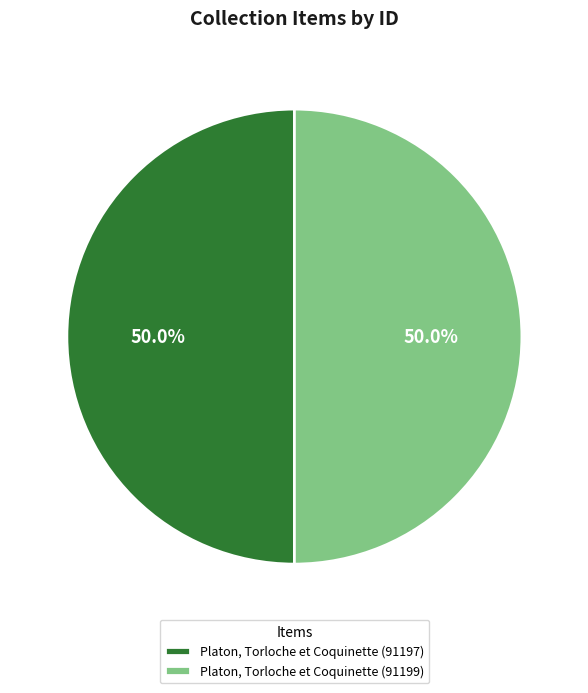

Approximately how many times larger is the value at Platon, Torloche et Coquinette (91197) compared to Platon, Torloche et Coquinette (91199)?

1.0